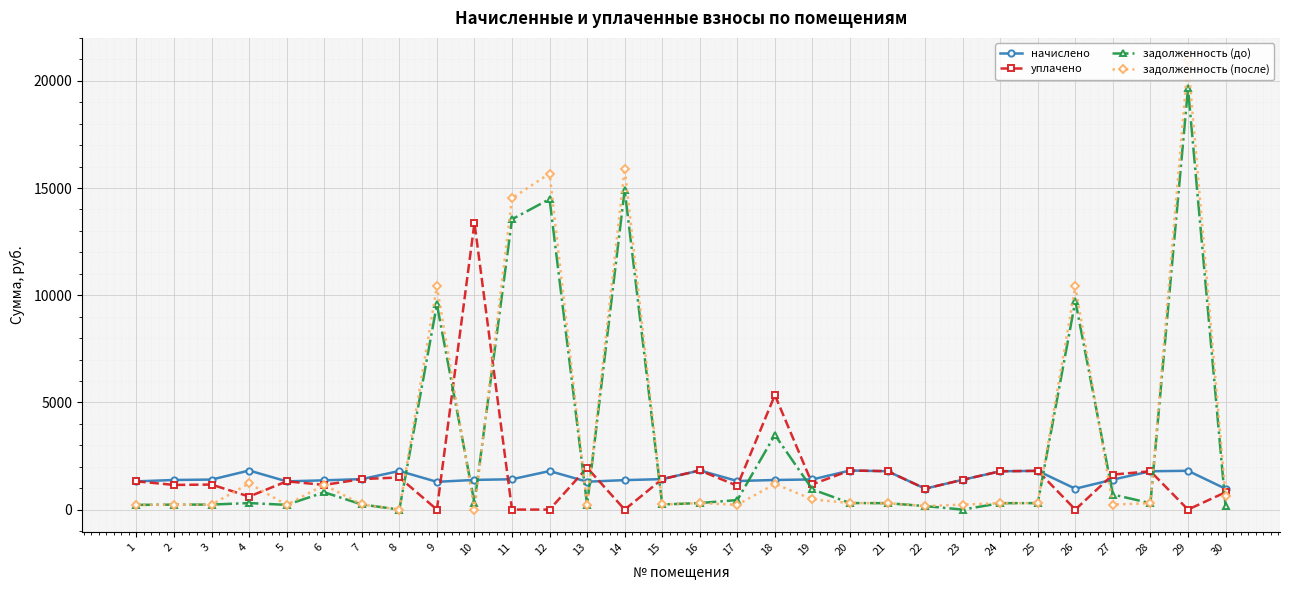

Which series has the largest range (max minus min)?

задолженность (после)